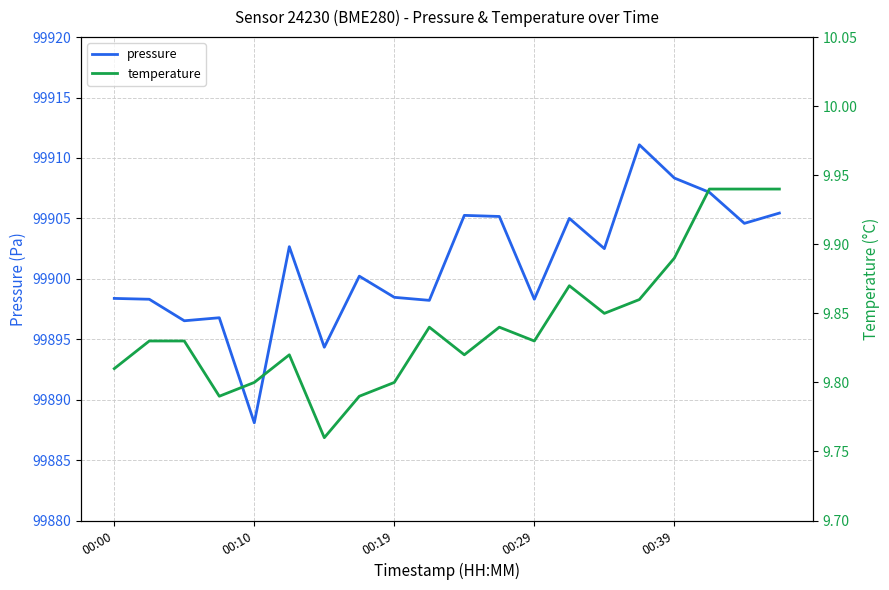

What is the maximum value shown in the chart?

99911.1